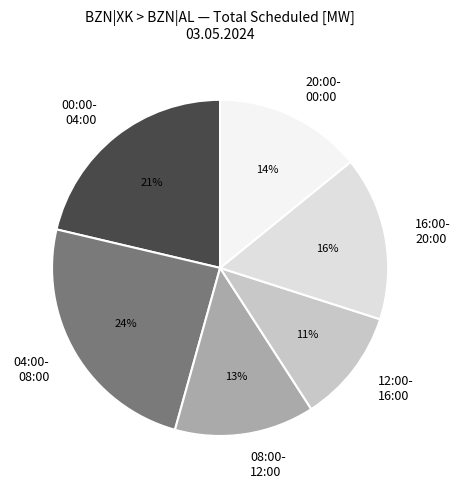

Between 00:00- 04:00 and 16:00- 20:00, which is larger?

00:00- 04:00